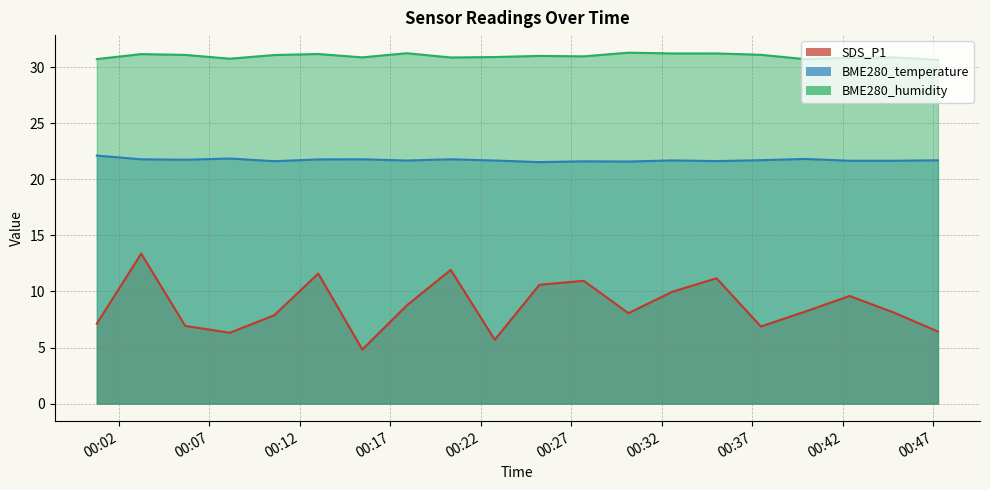

At which category does BME280_humidity reach its first local valley?

2023/05/12 00:08:08